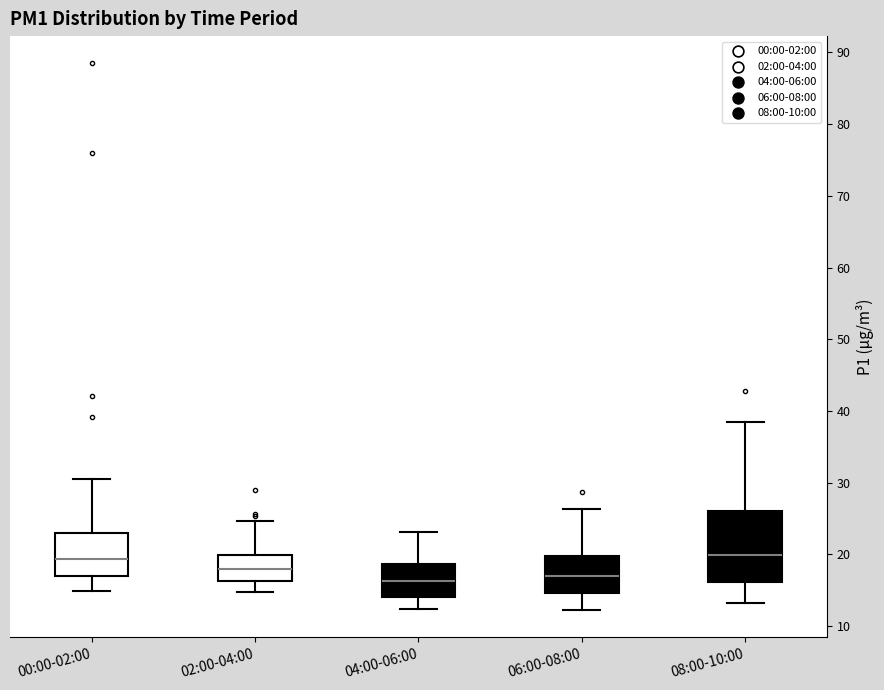

Reading left to right, transcribe this box plot: for each box, give where its median line is, the range the box spans, and where its two whiskers end, as read against the y-axis. The values are not printed on the chart, so give them approximately, as read against the axis.

00:00-02:00: median 19, box 17 to 23, whiskers 15 to 30
02:00-04:00: median 18, box 16 to 20, whiskers 15 to 25
04:00-06:00: median 16, box 14 to 19, whiskers 12 to 23
06:00-08:00: median 17, box 15 to 20, whiskers 12 to 26
08:00-10:00: median 20, box 16 to 26, whiskers 13 to 39